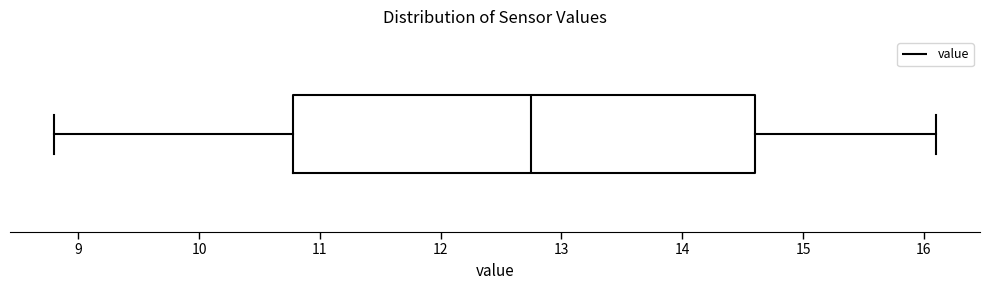

Where does the left whisker of the box end on the x-axis? The values are not printed on the chart, so give them approximately, as read against the axis.

8.8